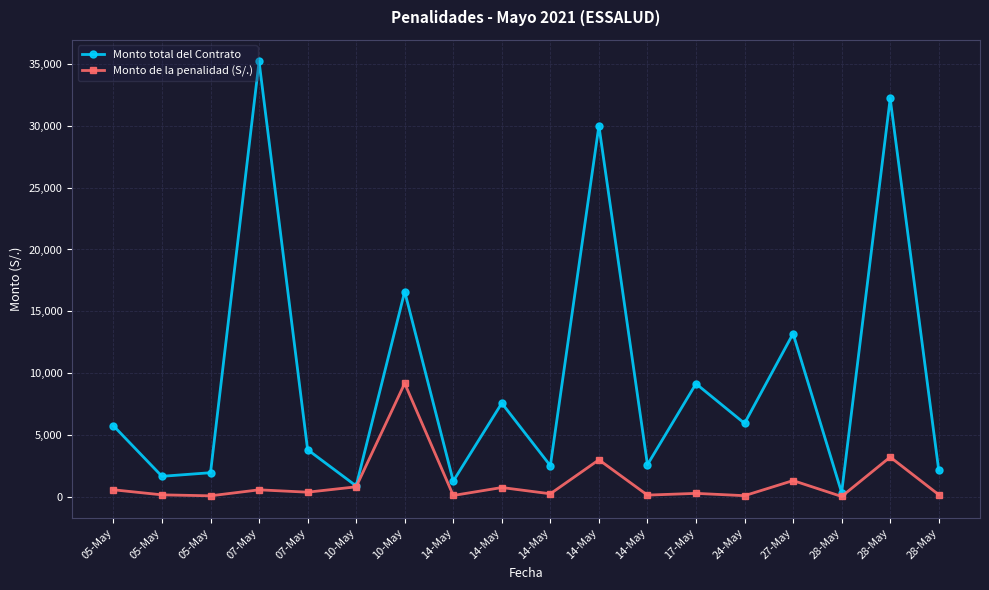

What is the label of the 17th point from the right?

05-May